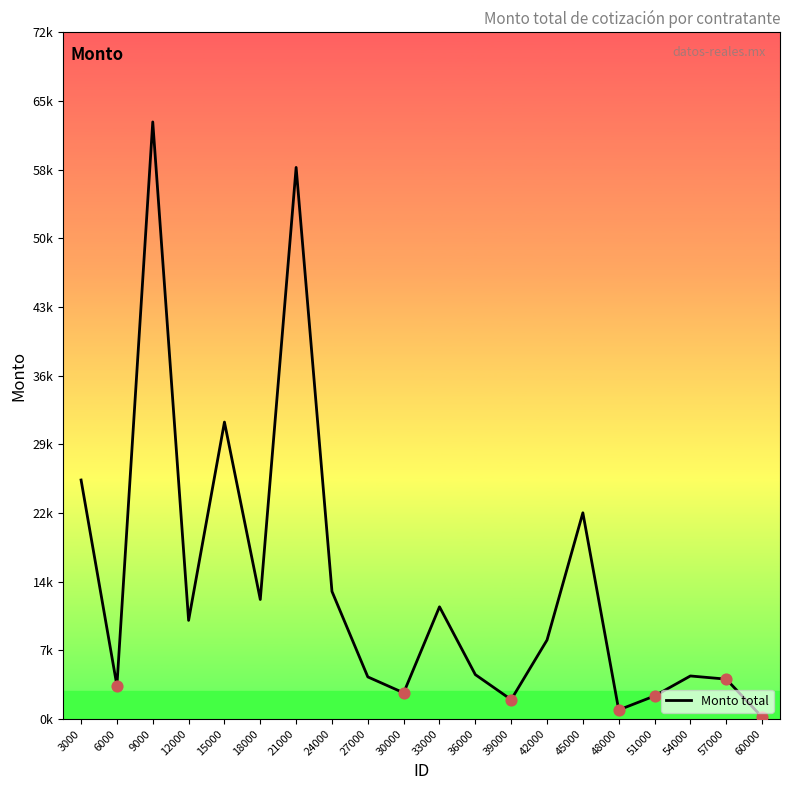

Approximately how many times larger is the value at 42000 compared to 3000?

0.3